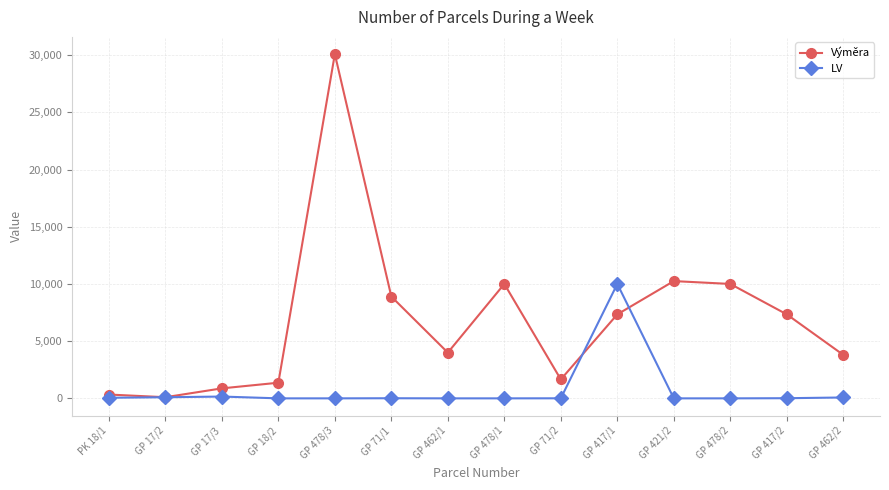

What is the greatest value displayed?

30087